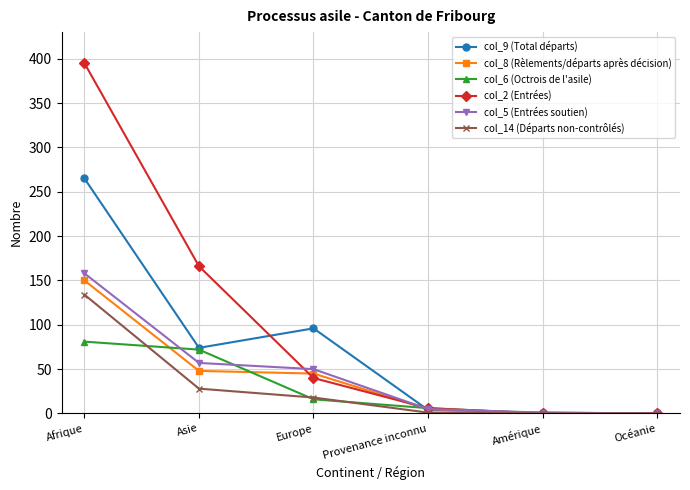

Is the value of col_8 (Rèlements/départs après décision) at Europe greater than the value of col_5 (Entrées soutien) at Océanie?

Yes